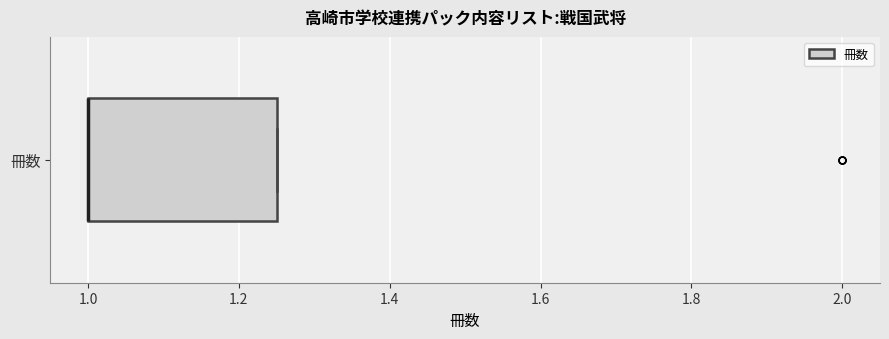

Where is the left edge of the box for 冊数 on the x-axis? The values are not printed on the chart, so give them approximately, as read against the axis.

1.00